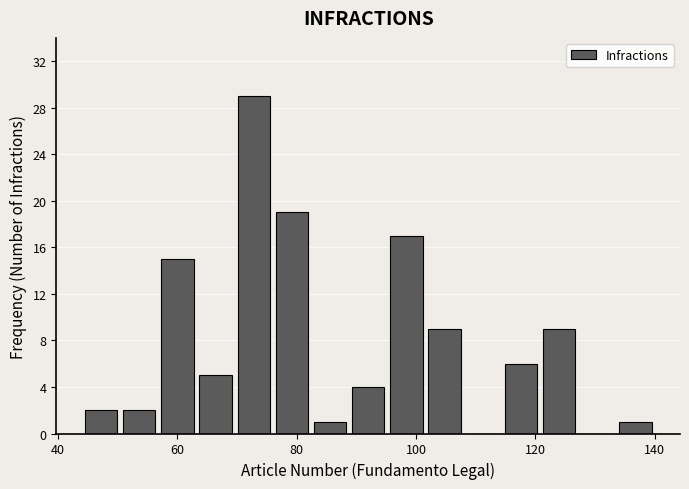

Around what value on the x-axis is the tallest bar? Give the approximate position of its centre, as read against the axis.

72